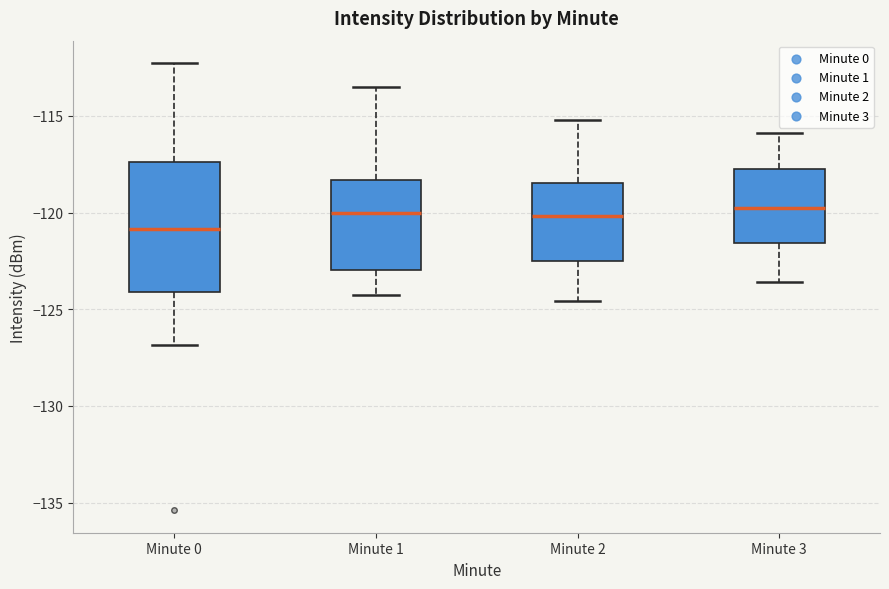

Which box is the tallest, from its lower edge to its upper edge?

Minute 0